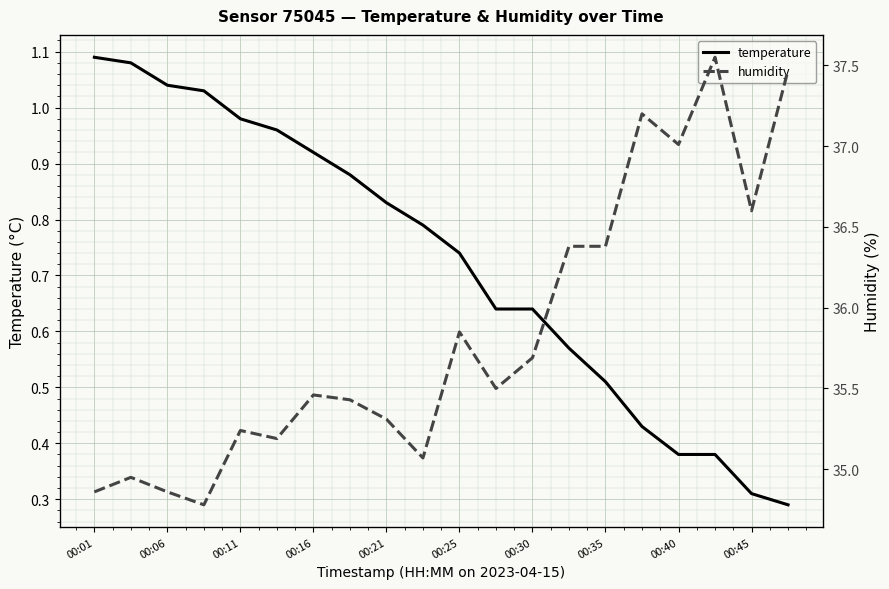

Is it true that temperature equals 0.7 at 00:40?

False